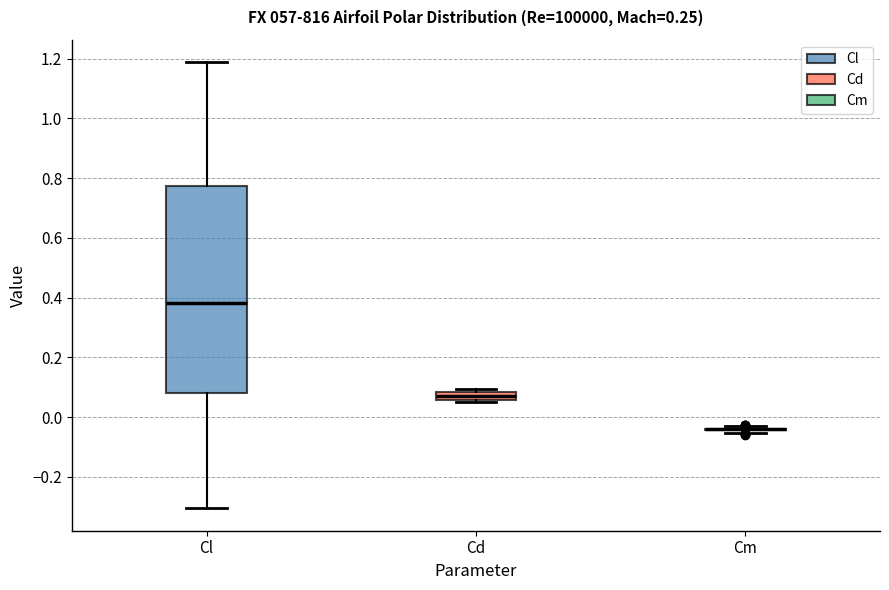

Comparing the boxes themselves (not the whiskers), which one is the tallest?

Cl